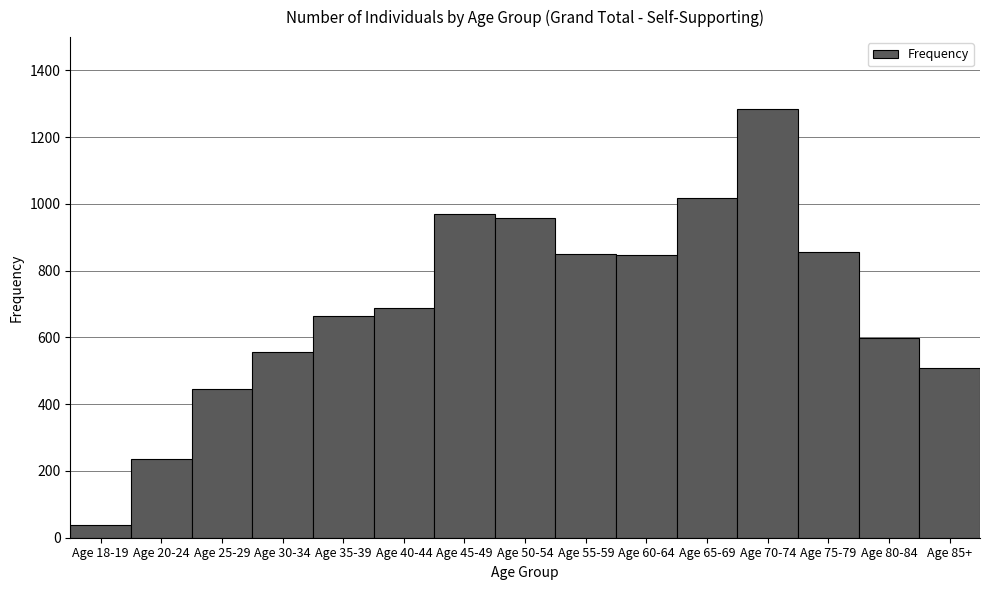

What is the change in value from Age 65-69 to Age 85+?

-511